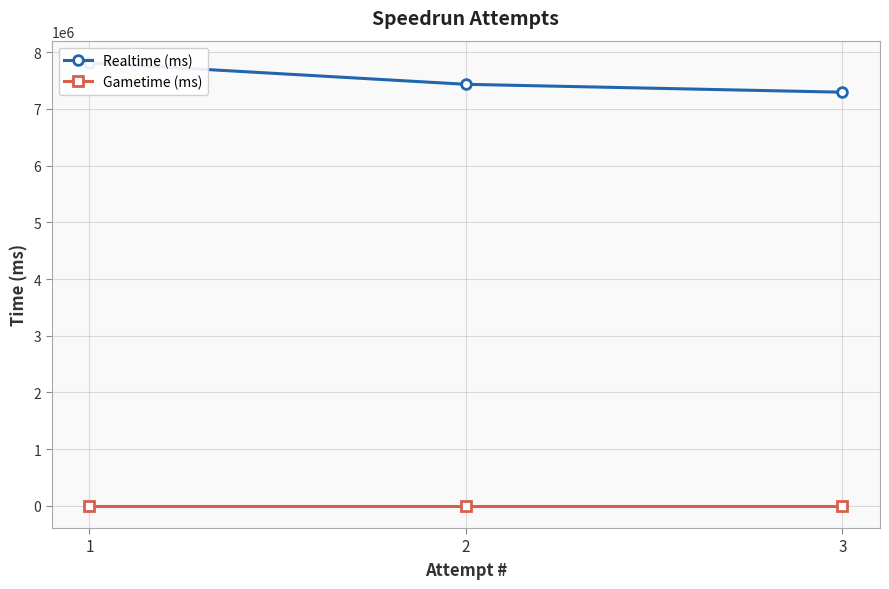

List the series in order of their peak value, highest first.

Realtime (ms), Gametime (ms)